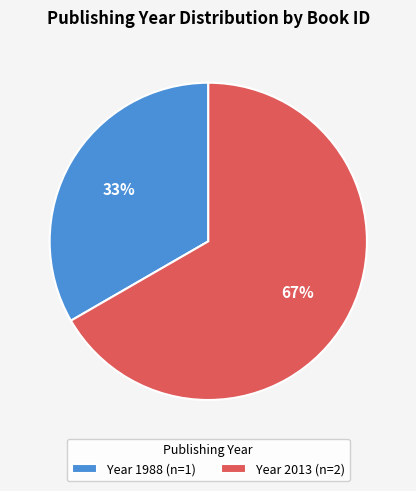

To the nearest percent, what is the average slice percentage?

50%